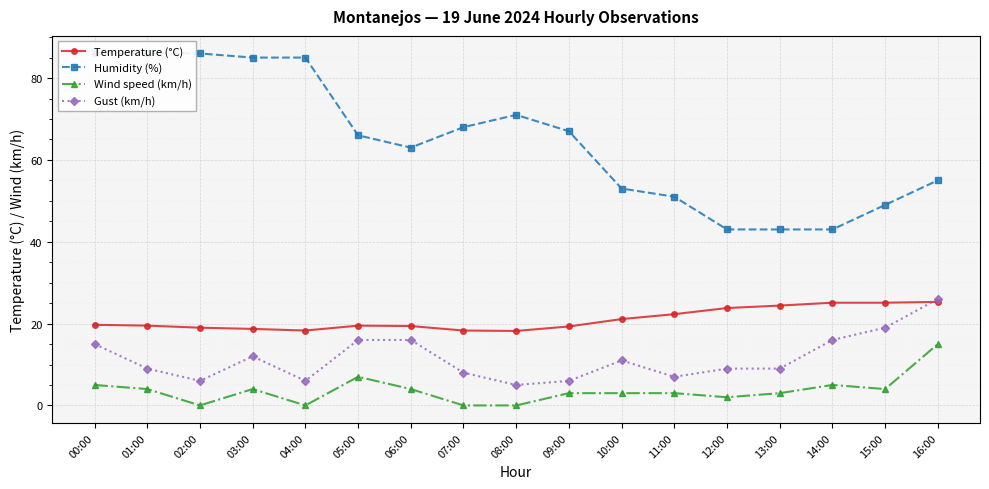

Reading left to right, list all the values displayed in this chart.

Temperature (°C): 19.7	19.5	19.0	18.7	18.3	19.5	19.4	18.3	18.2	19.3	21.1	22.3	23.8	24.4	25.1	25.1	25.3
Humidity (%): 86.0	86.0	86.0	85.0	85.0	66.0	63.0	68.0	71.0	67.0	53.0	51.0	43.0	43.0	43.0	49.0	55.0
Wind speed (km/h): 5.0	4.0	0.0	4.0	0.0	7.0	4.0	0.0	0.0	3.0	3.0	3.0	2.0	3.0	5.0	4.0	15.0
Gust (km/h): 15.0	9.0	6.0	12.0	6.0	16.0	16.0	8.0	5.0	6.0	11.0	7.0	9.0	9.0	16.0	19.0	26.0